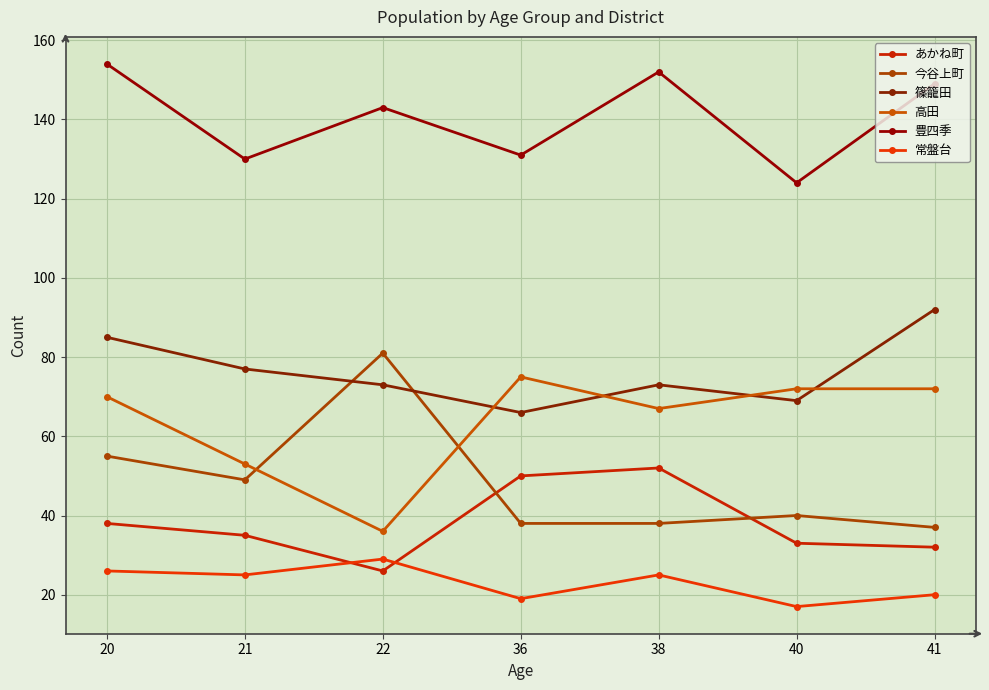

What is the difference between the maximum and second lowest values in the 今谷上町 series?

43